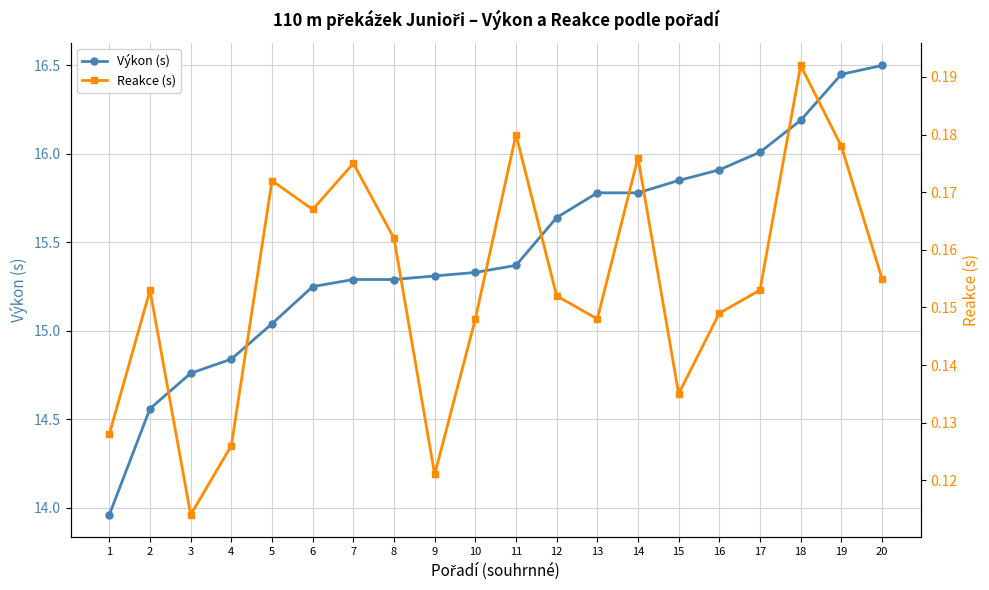

Does the chart have visible grid lines?

Yes